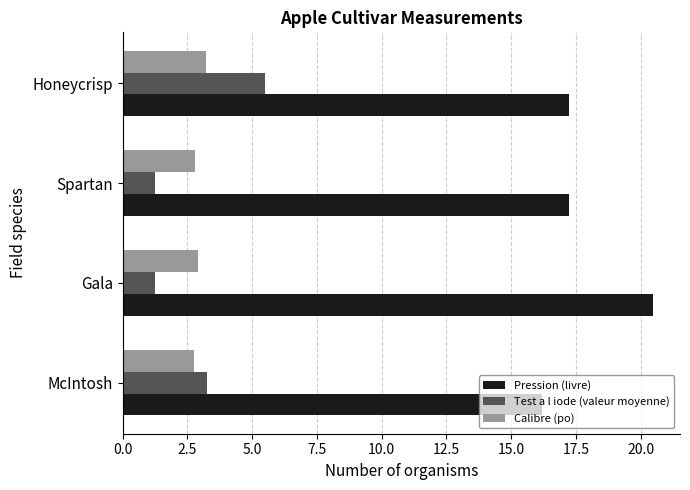

What is the maximum value for Calibre (po)?

3.2